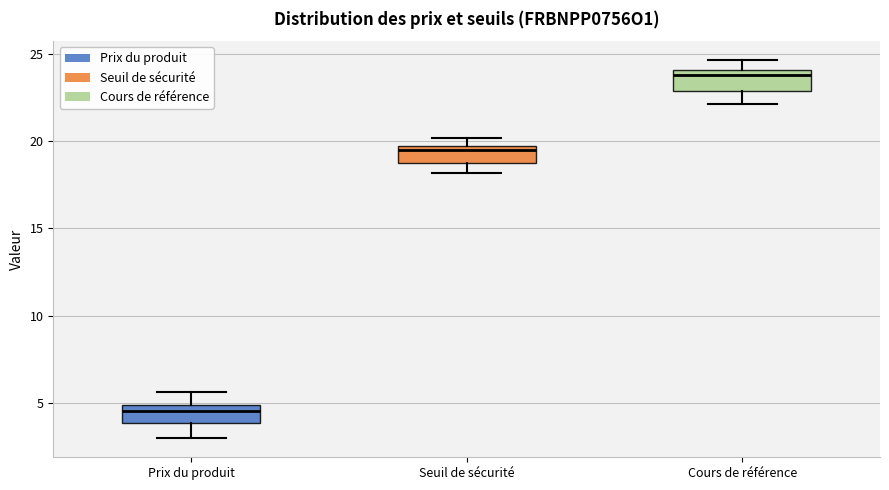

Where does the lower whisker of the box for Prix du produit end on the y-axis? The values are not printed on the chart, so give them approximately, as read against the axis.

3.0